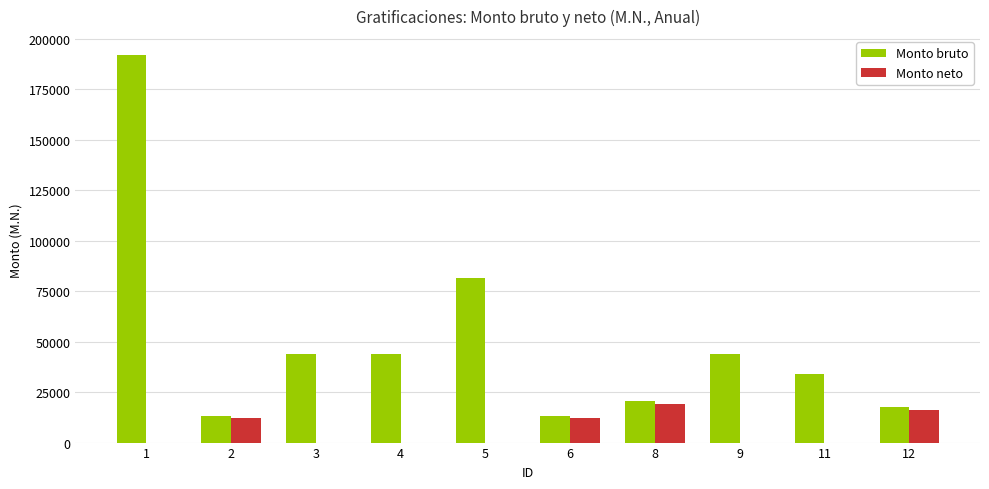

What is the total value across all series at 4?

43823.7